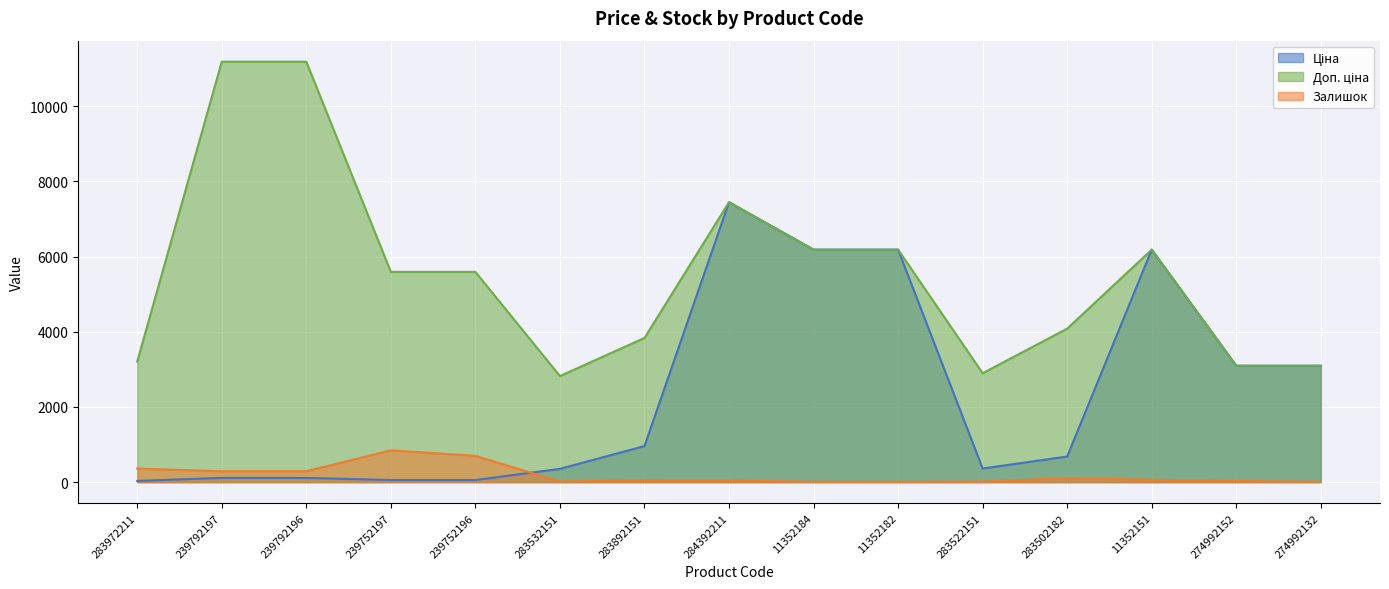

Which series changed the most between 239752197 and 11352182?

Ціна